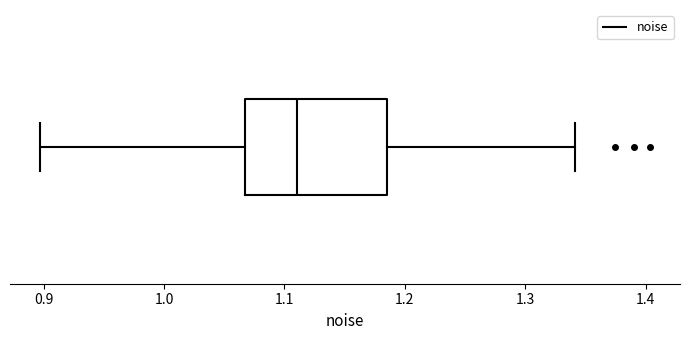

Read this box plot against the x-axis: the position of the median line, the range covered by the box, and the ends of both whiskers. The values are not printed on the chart, so give them approximately, as read against the axis.

median 1.11, box 1.07 to 1.19, whiskers 0.90 to 1.34